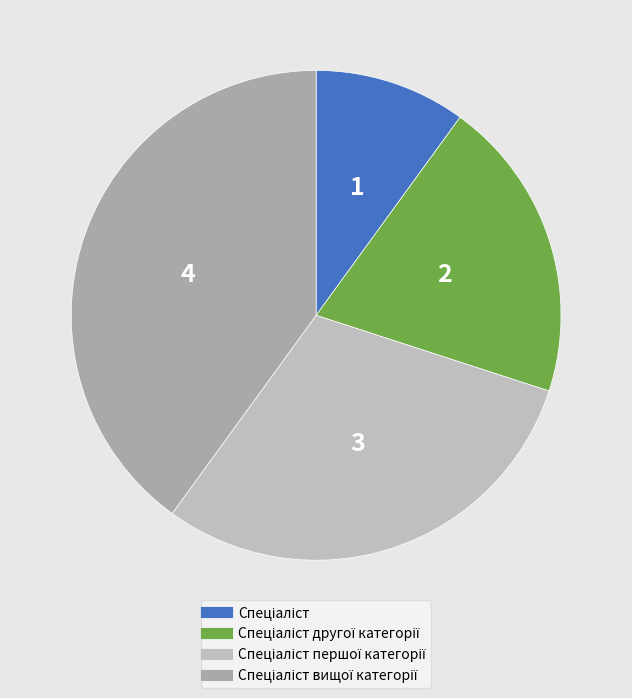

Which category has the biggest portion of the pie?

Спеціаліст вищої категорії